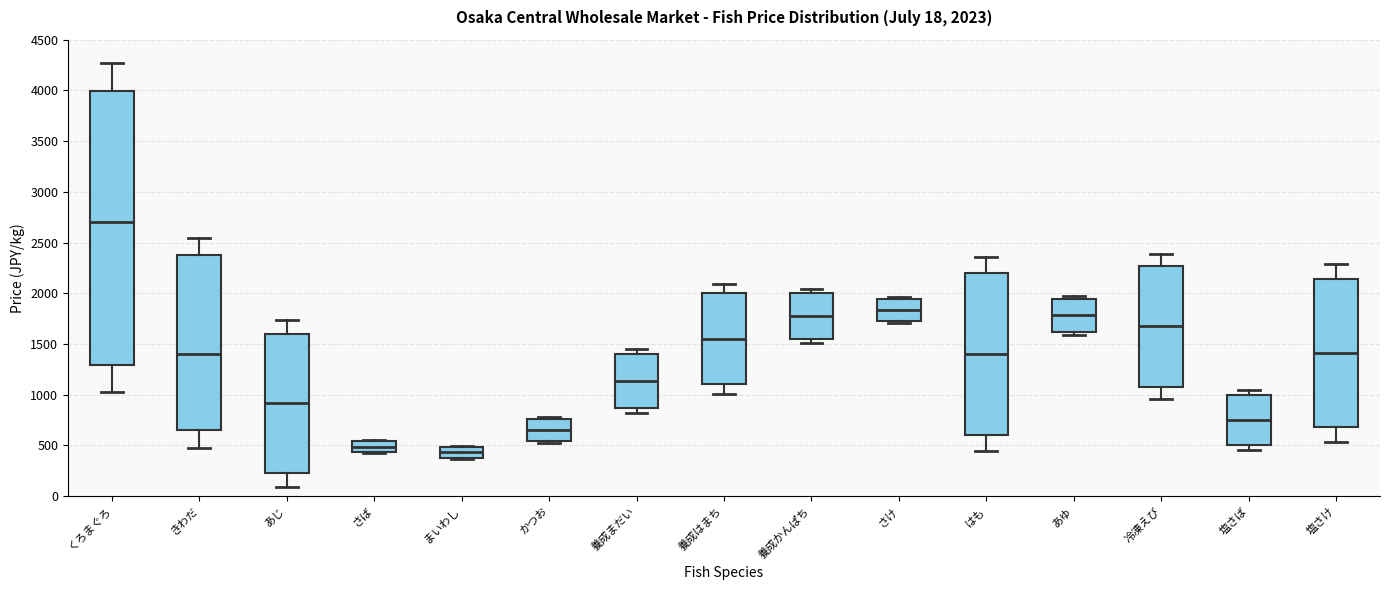

Which box's median line is the highest?

くろまぐろ